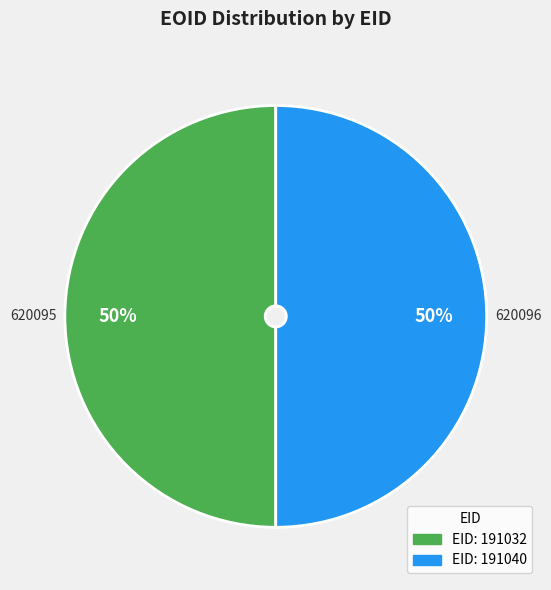

To the nearest percent, what is the average slice percentage?

50%